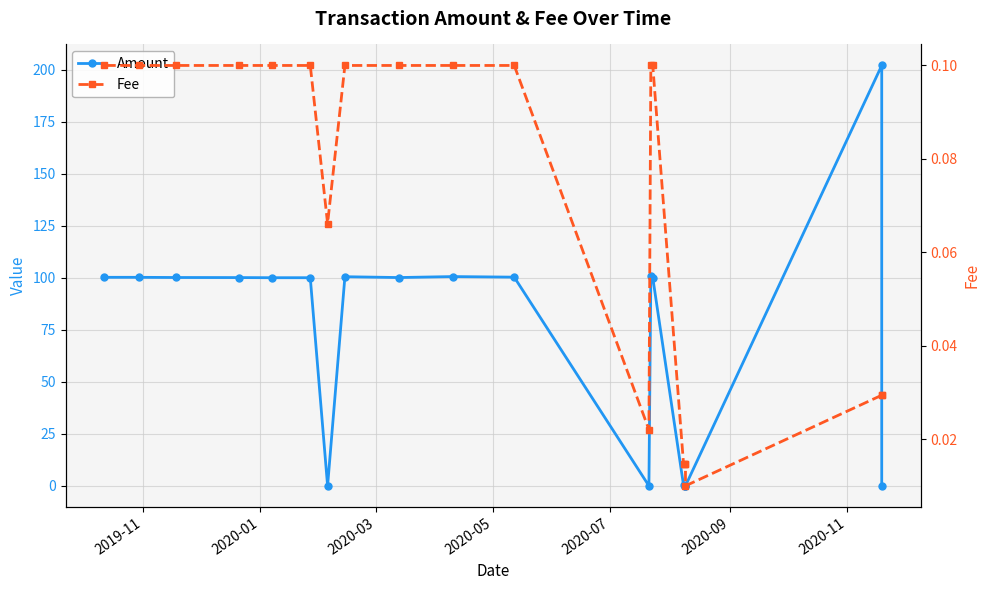

What position from the left is 2020-03?

3